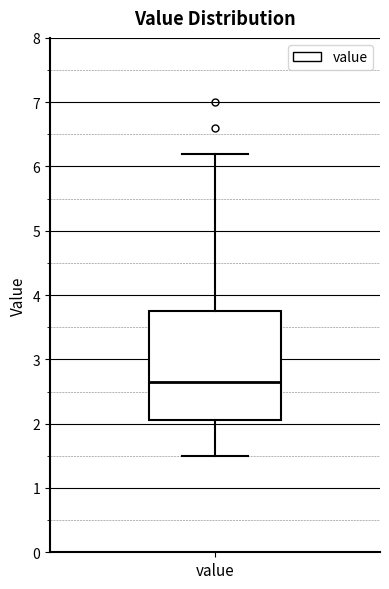

Where is the lower edge of the box for value on the y-axis? The values are not printed on the chart, so give them approximately, as read against the axis.

2.1